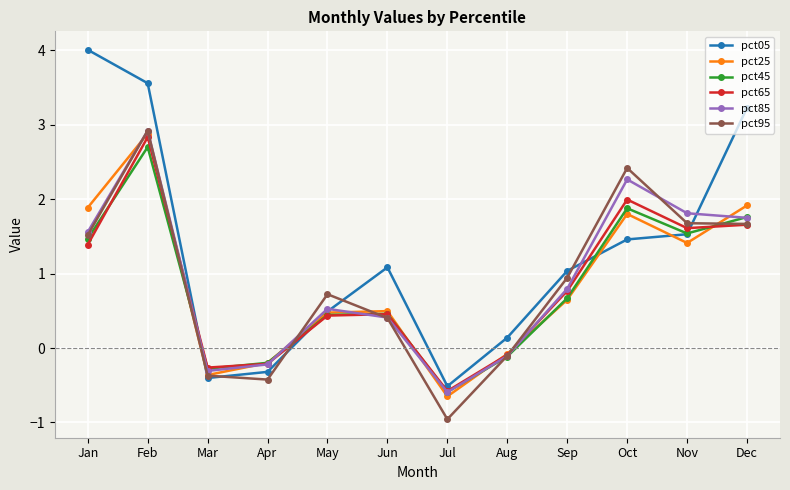

Which label corresponds to the largest value in the chart?

Jan